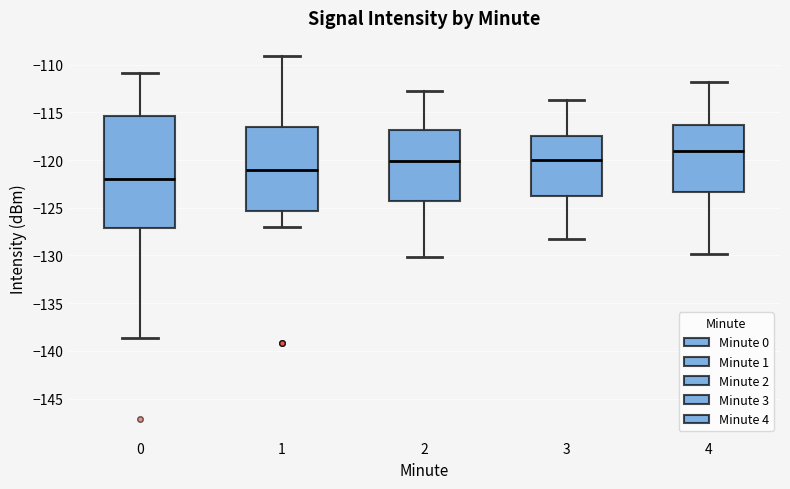

Reading left to right, read every box against the y-axis: the position of its median line, the range the box covers, and the ends of its whiskers. The values are not printed on the chart, so give them approximately, as read against the axis.

0: median -122.0, box -127.0 to -115.5, whiskers -138.5 to -111.0
1: median -121.0, box -125.5 to -116.5, whiskers -127.0 to -109.0
2: median -120.0, box -124.5 to -117.0, whiskers -130.0 to -113.0
3: median -120.0, box -124.0 to -117.5, whiskers -128.5 to -113.5
4: median -119.0, box -123.5 to -116.5, whiskers -130.0 to -112.0